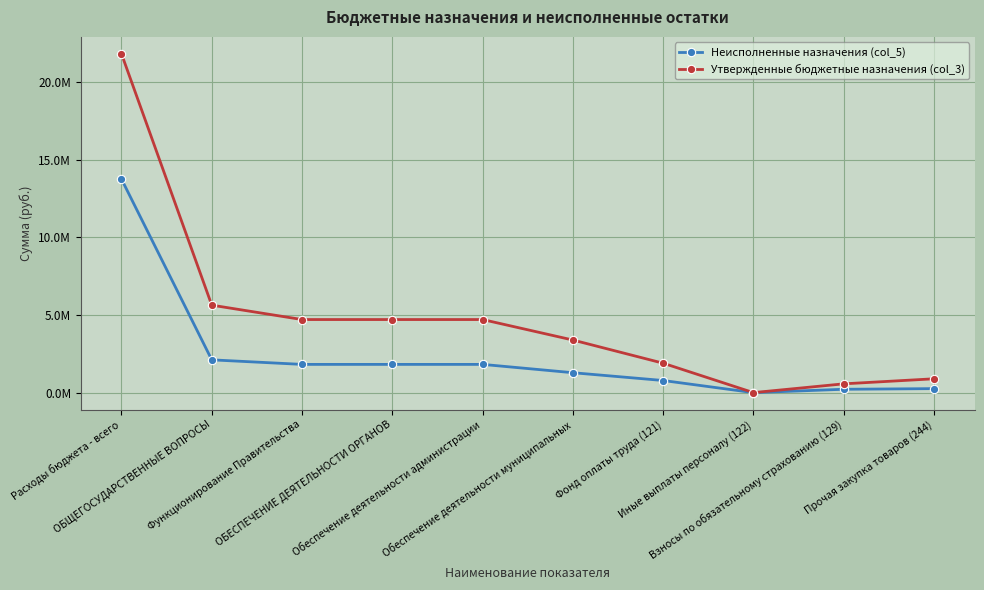

At how many categories does at least one series exceed 20049588?

1